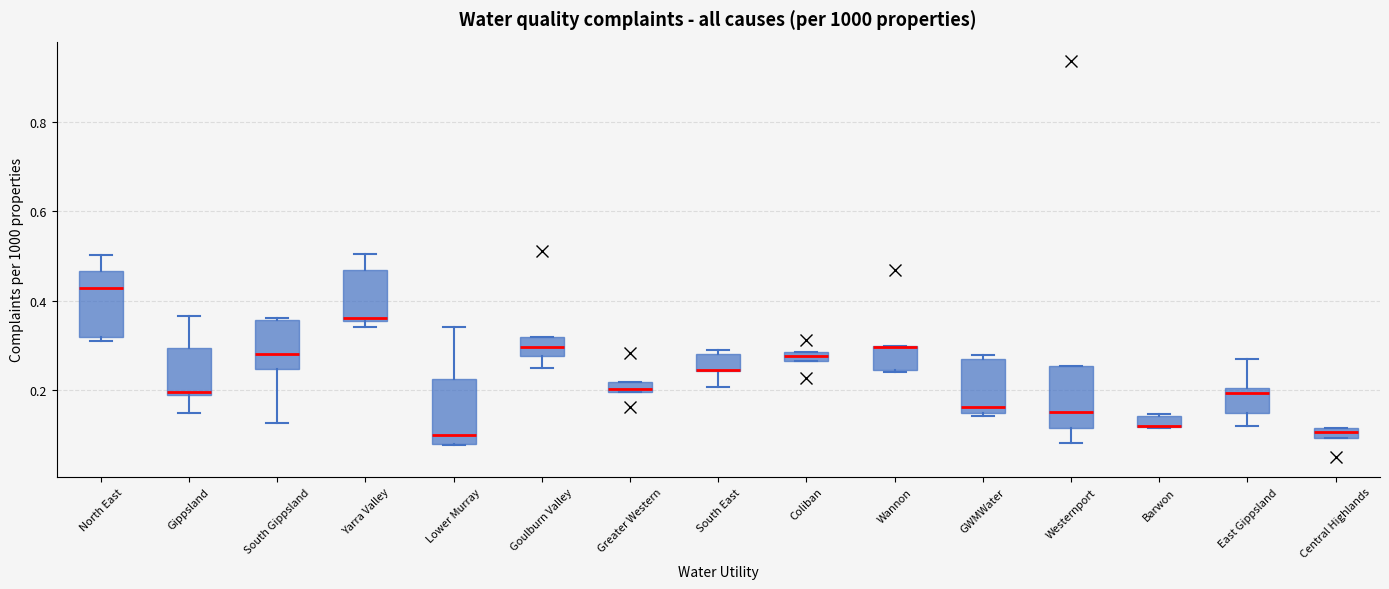

Where does the median line of the box for Westernport sit on the y-axis? The values are not printed on the chart, so give them approximately, as read against the axis.

0.16